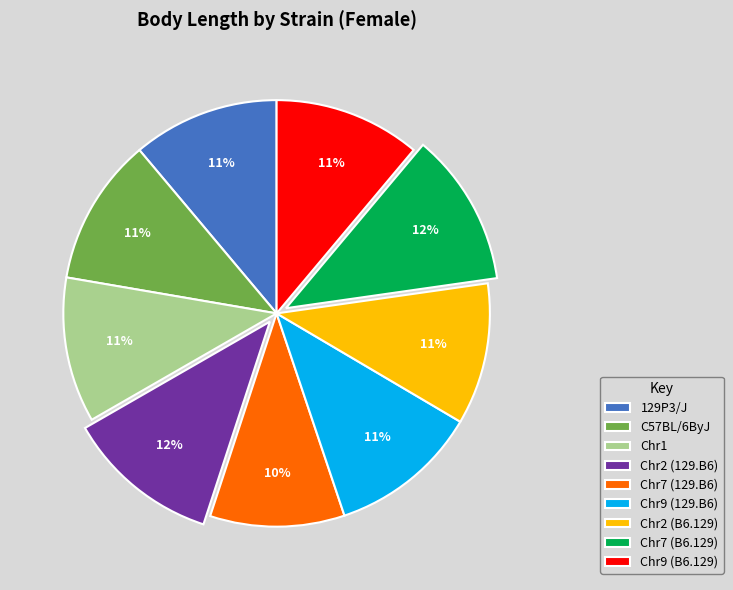

Is the sum of Chr2 (129.B6) and 129P3/J greater than half?

No